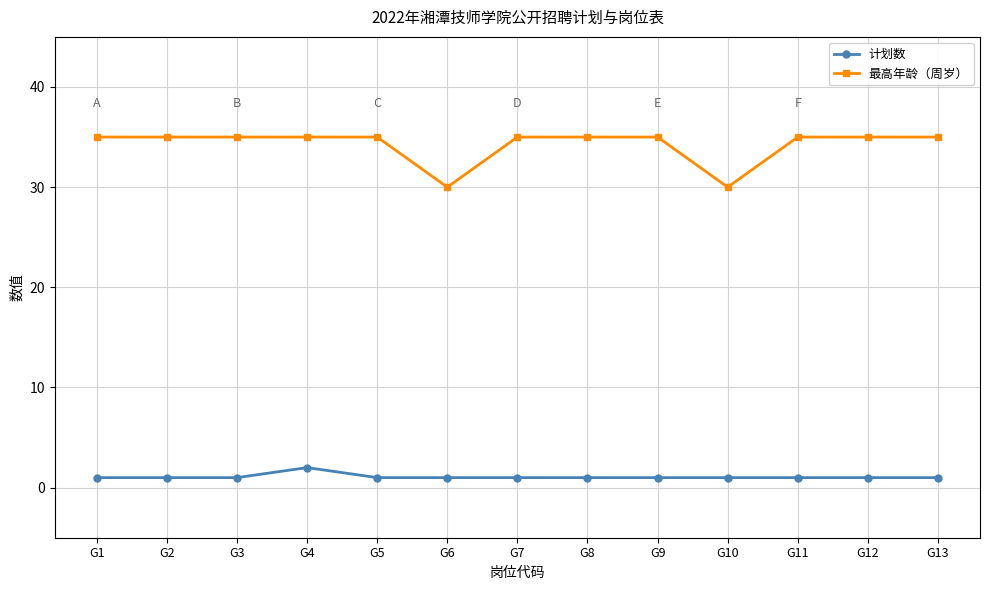

Reading left to right, extract all data points from this chart.

计划数: G1=1	G2=1	G3=1	G4=2	G5=1	G6=1	G7=1	G8=1	G9=1	G10=1	G11=1	G12=1	G13=1
最高年龄（周岁）: G1=35	G2=35	G3=35	G4=35	G5=35	G6=30	G7=35	G8=35	G9=35	G10=30	G11=35	G12=35	G13=35